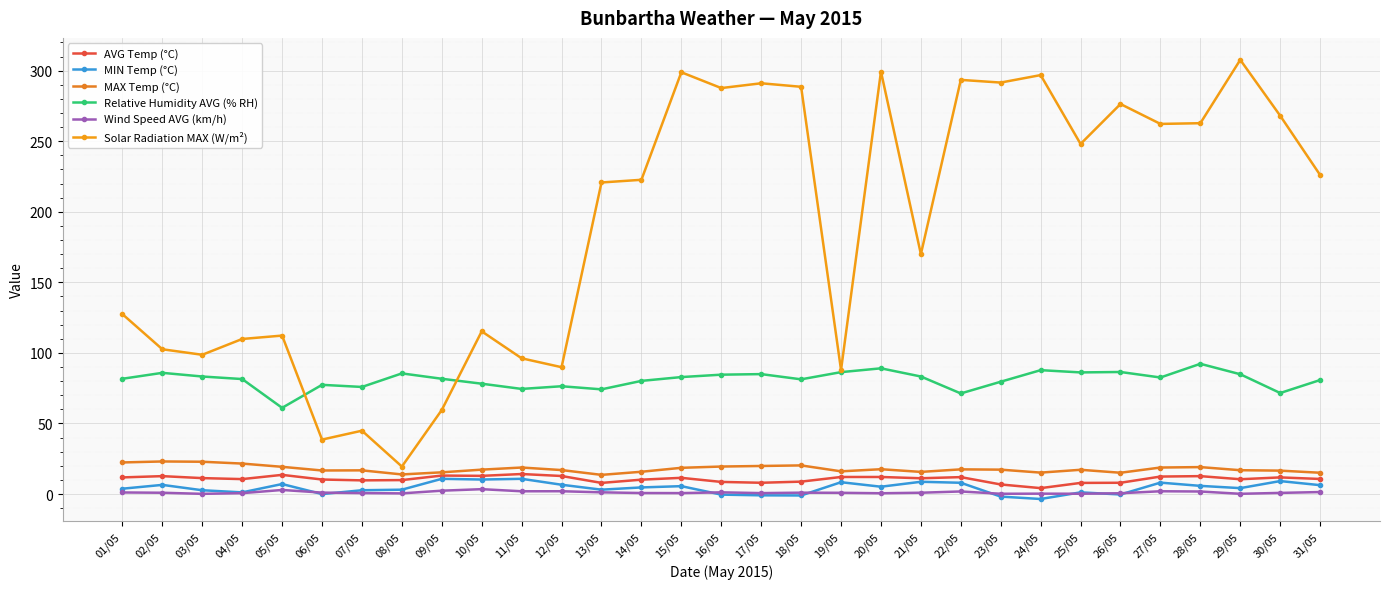

What is the sum of the Solar Radiation MAX (W/m²) values at 20/05 and 07/05?

344.3